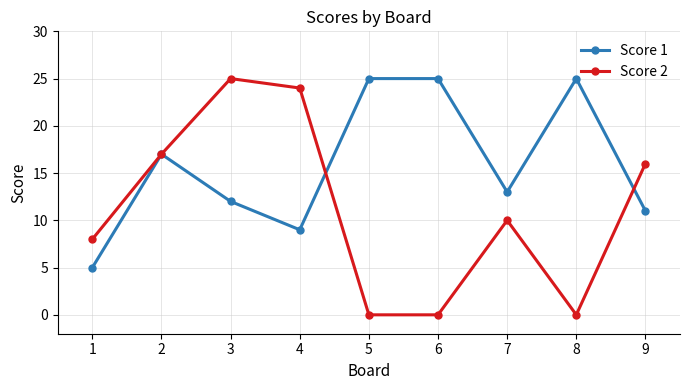

What is the spread (max minus min) of values at 8?

25